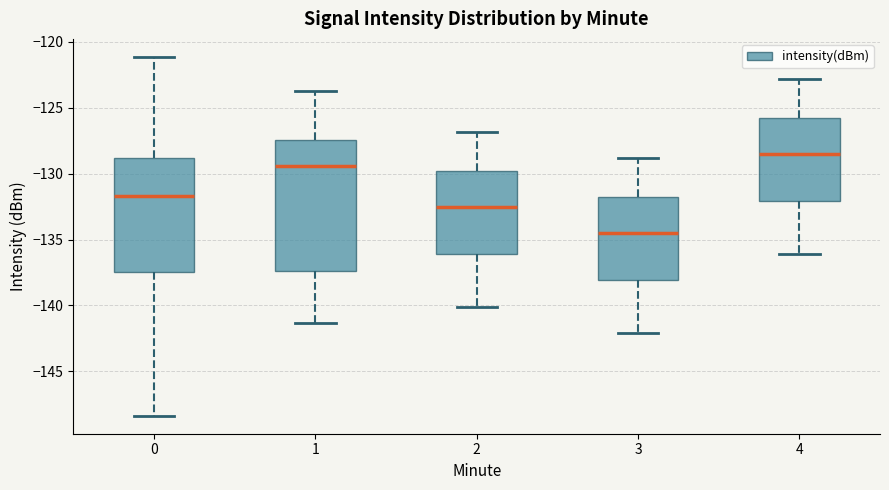

Reading left to right, read every box against the y-axis: the position of its median line, the range the box covers, and the ends of its whiskers. The values are not printed on the chart, so give them approximately, as read against the axis.

0: median -131.5, box -137.5 to -129.0, whiskers -148.5 to -121.0
1: median -129.5, box -137.5 to -127.5, whiskers -141.5 to -123.5
2: median -132.5, box -136.0 to -130.0, whiskers -140.0 to -127.0
3: median -134.5, box -138.0 to -132.0, whiskers -142.0 to -129.0
4: median -128.5, box -132.0 to -126.0, whiskers -136.0 to -123.0